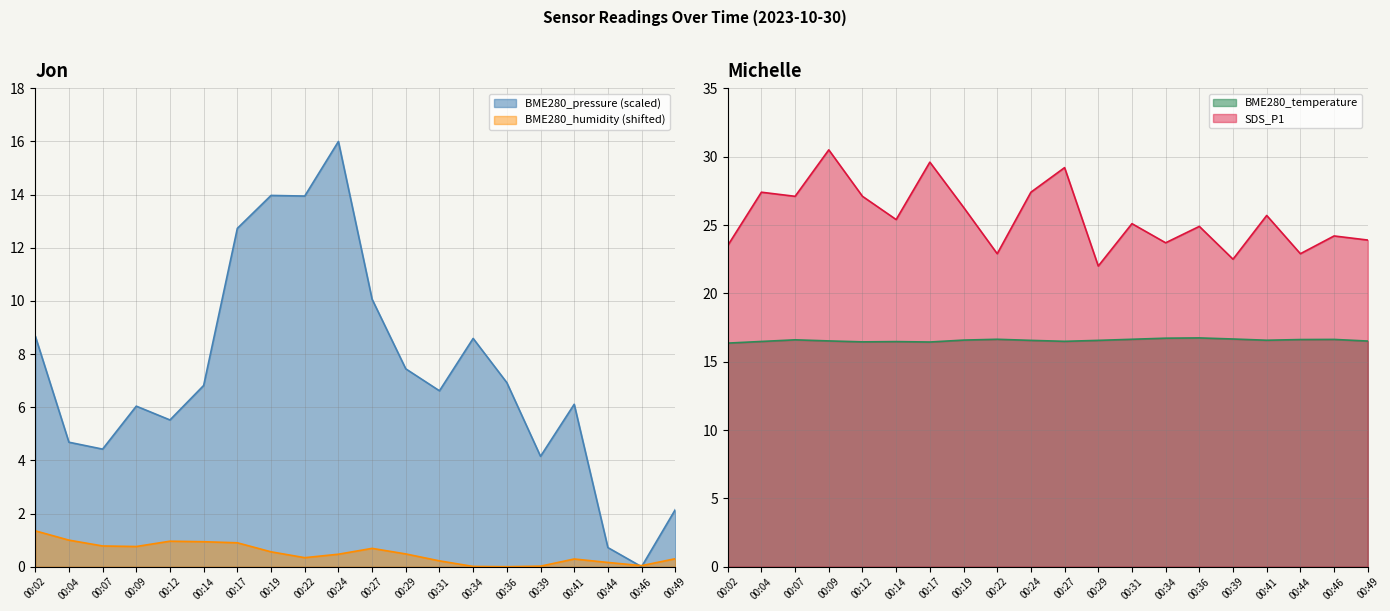

Is it true that BME280_humidity equals 0.3 at 00:49?

True